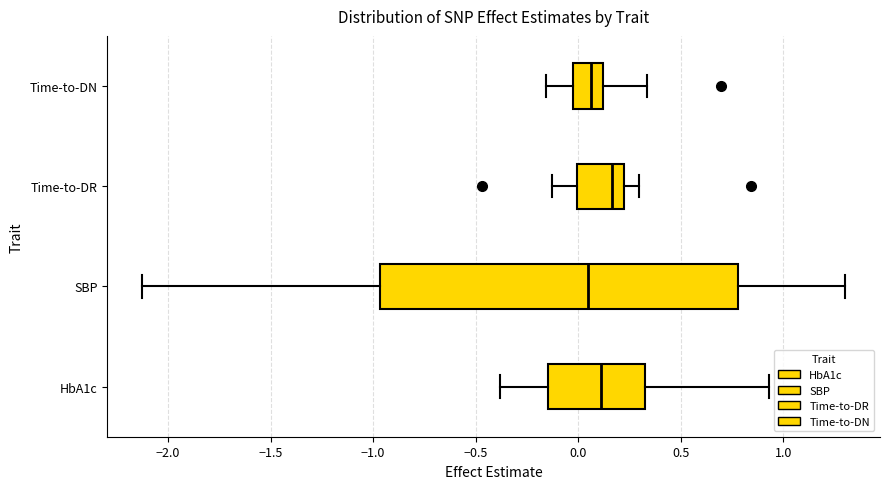

Where is the right edge of the box for HbA1c on the x-axis? The values are not printed on the chart, so give them approximately, as read against the axis.

0.35